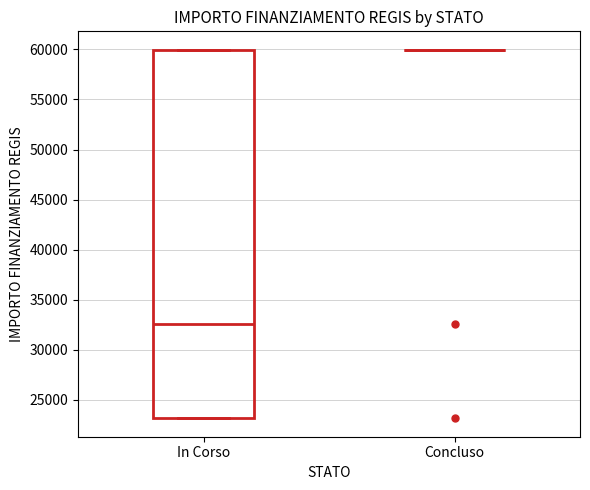

Reading left to right, transcribe this box plot: for each box, give where its median line is, the range the box spans, and where its two whiskers end, as read against the y-axis. The values are not printed on the chart, so give them approximately, as read against the axis.

In Corso: median 32500, box 23000 to 60000, whiskers 23000 to 60000
Concluso: box collapsed to a line at 60000, whiskers 60000 to 60000